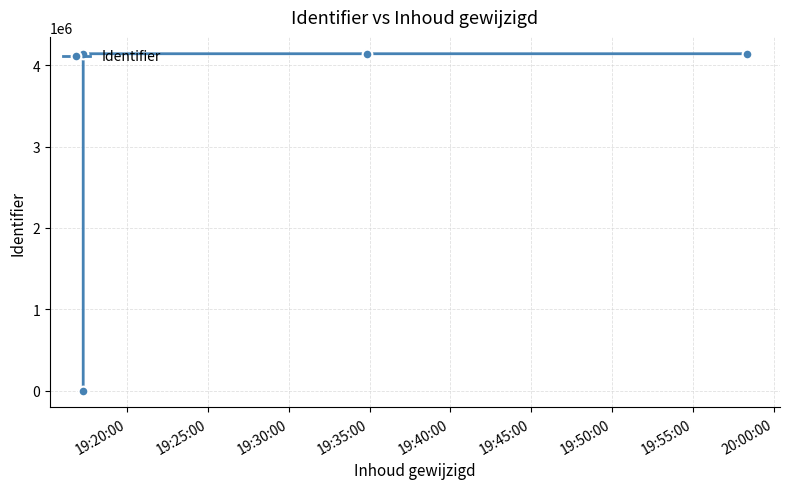

True or false: the data has more than 2 interior local peaks.

False